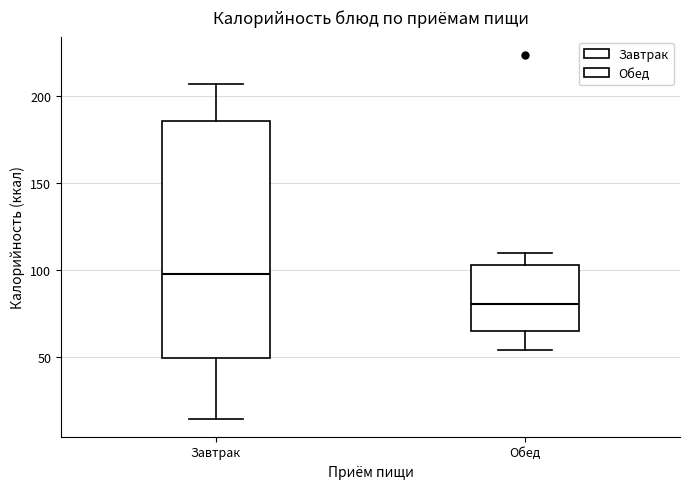

Where does the lower whisker of the box for Завтрак end on the y-axis? The values are not printed on the chart, so give them approximately, as read against the axis.

15